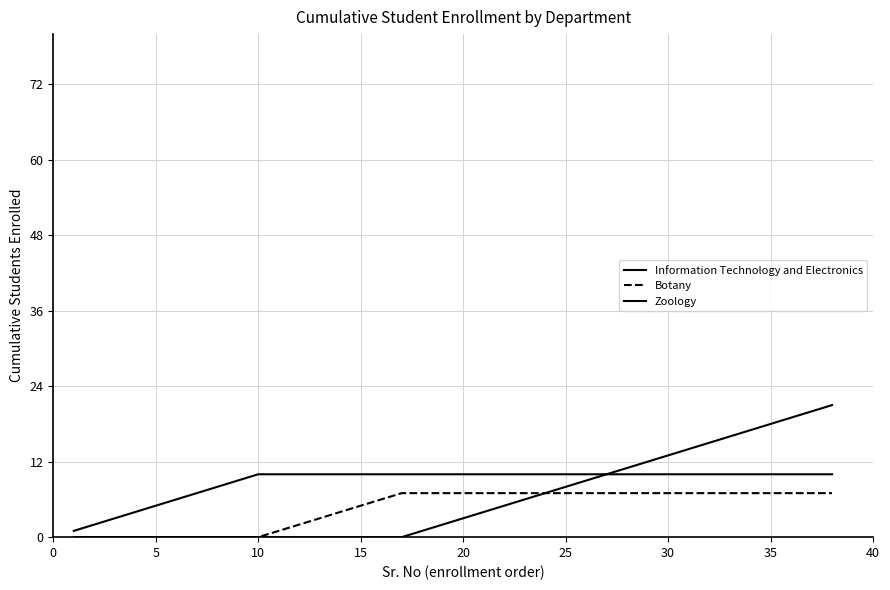

How many lines are shown in the chart?

3